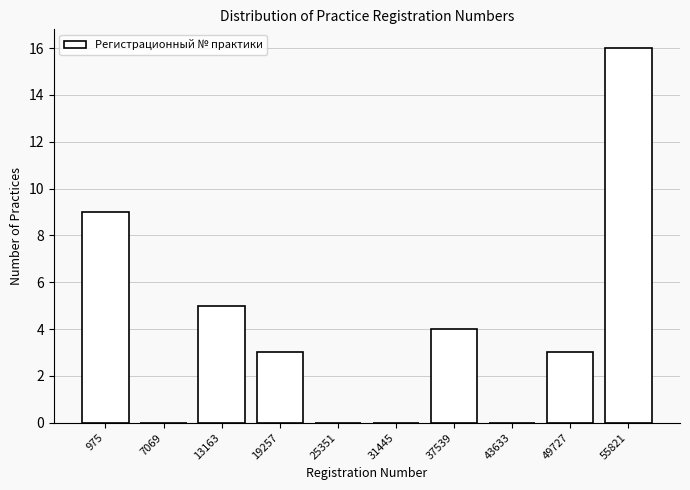

Reading left to right, extract all data points from this chart.

975=9	7069=0	13163=5	19257=3	25351=0	31445=0	37539=4	43633=0	49727=3	55821=16